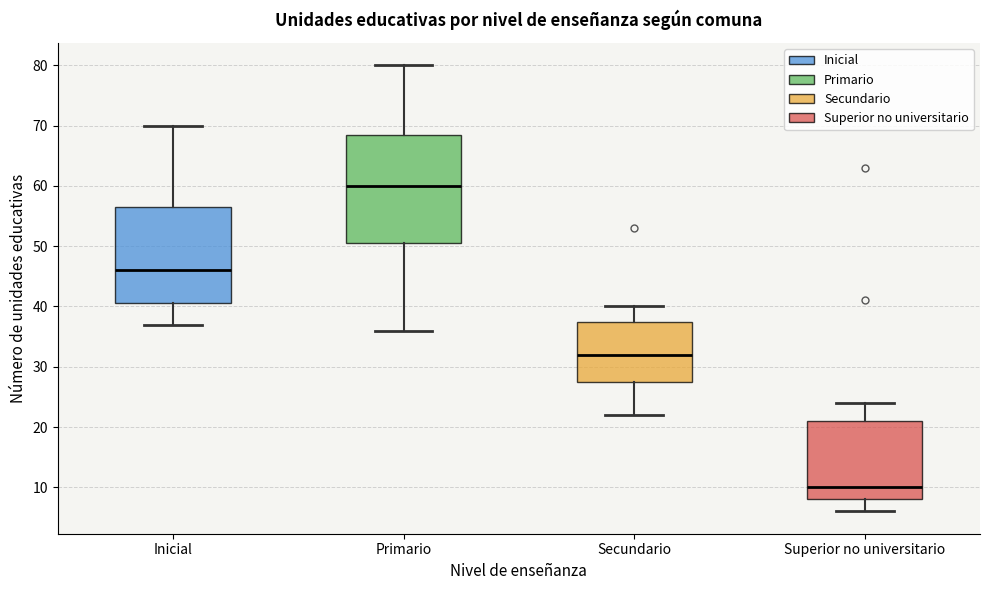

Which box has the highest median line?

Primario